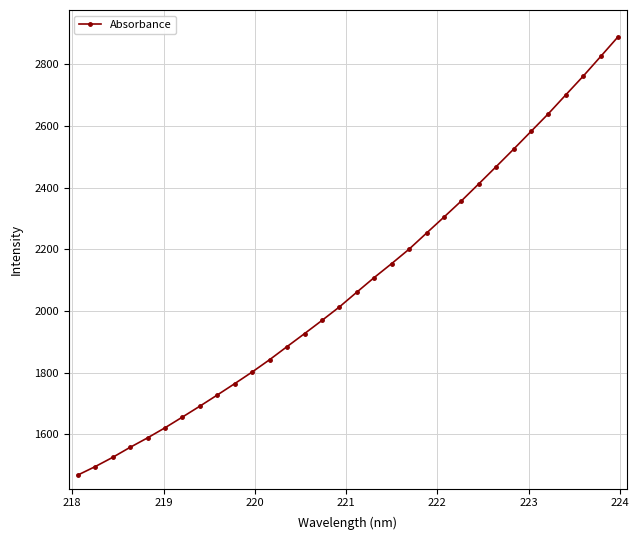

What is the value of the 16th point from the left?

2013.3